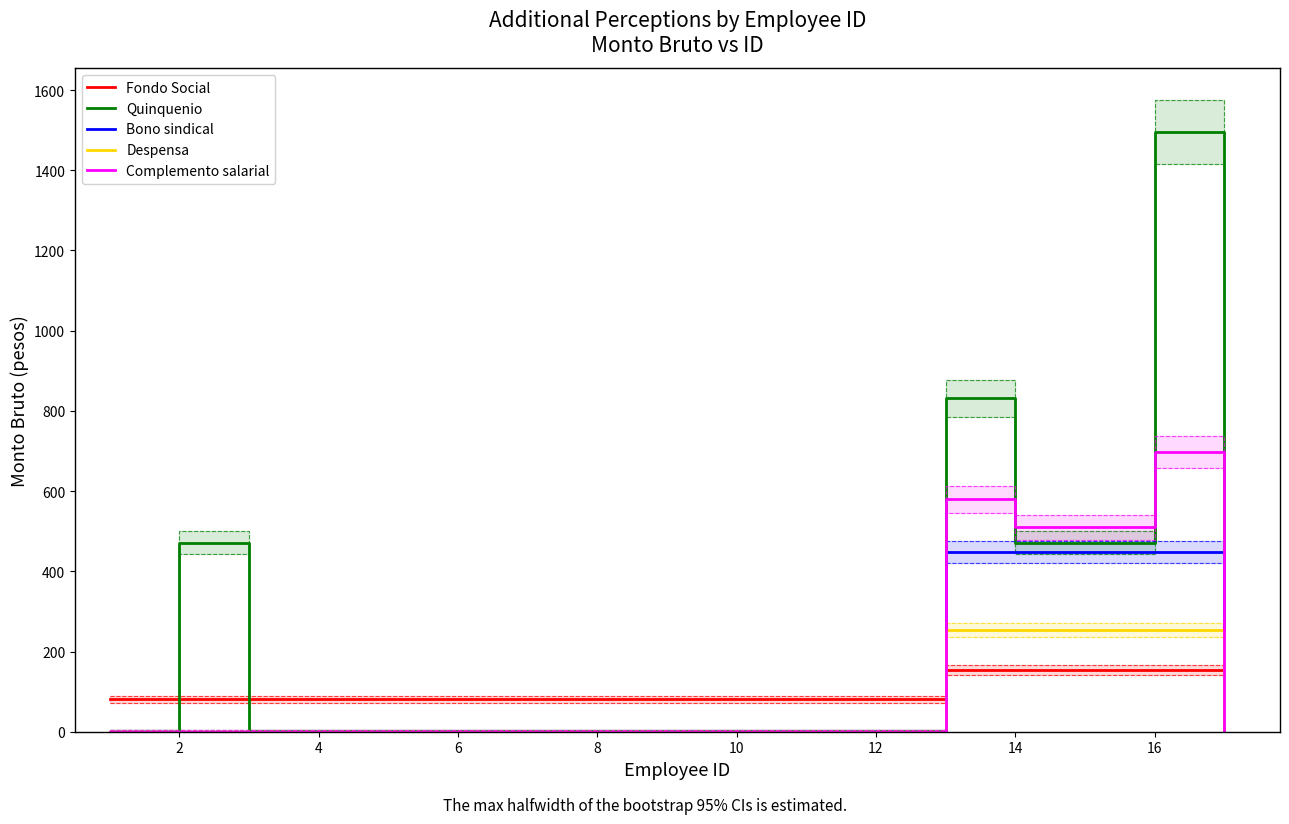

How many lines are shown in the chart?

5